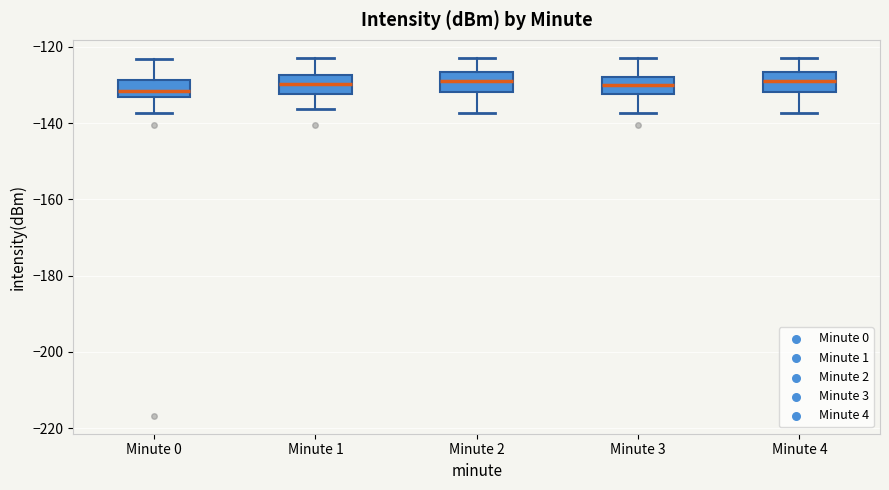

Where is the lower edge of the box for Minute 0 on the y-axis? The values are not printed on the chart, so give them approximately, as read against the axis.

-134